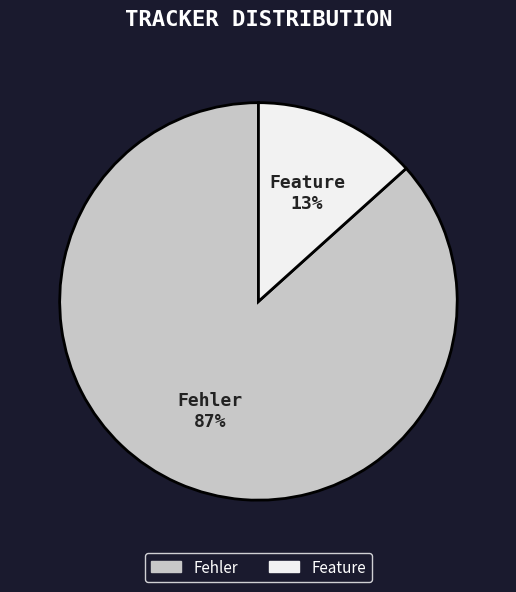

Between Fehler and Feature, which is larger?

Fehler